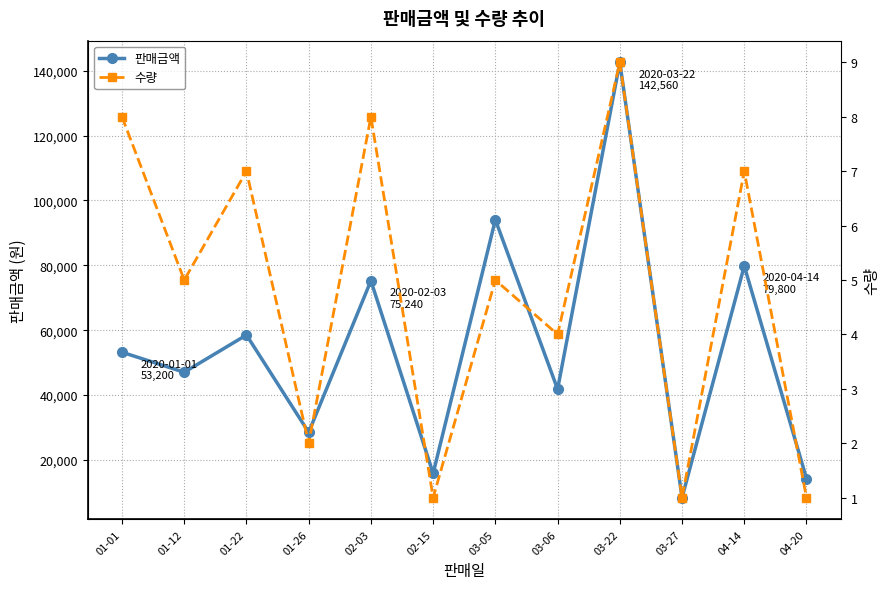

The value of 수량 at 03-06 is 1. True or false?

False